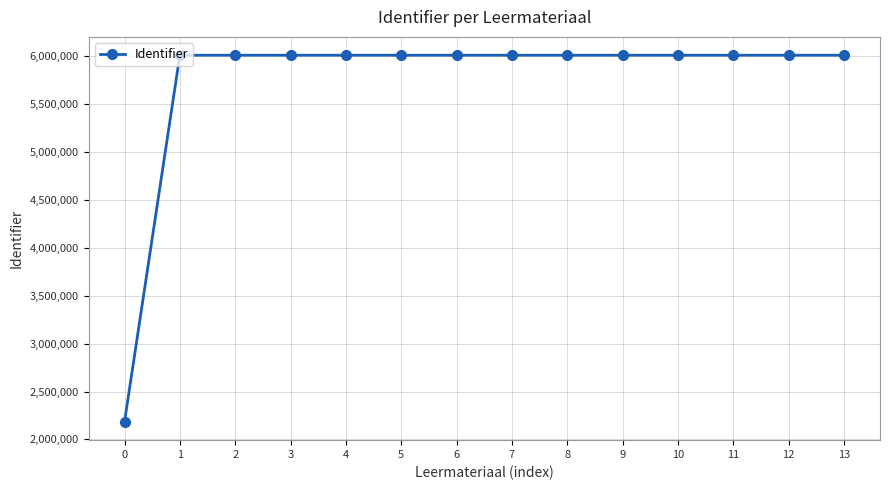

Approximately how many times larger is the value at 1 compared to 5?

1.0